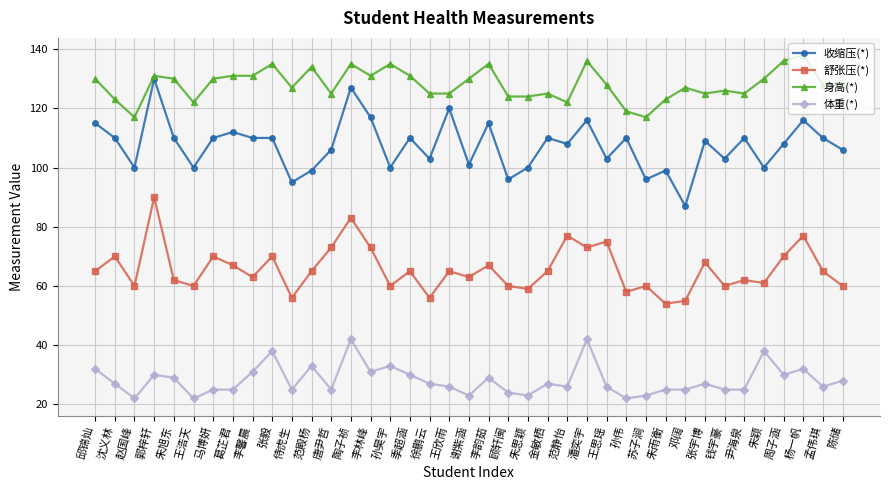

True or false: 身高(*) and 体重(*) cross at least once.

False